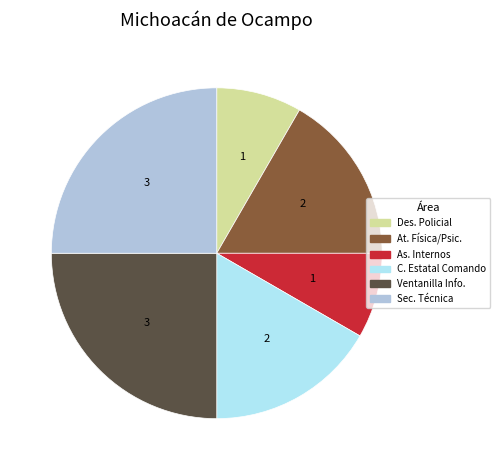

Does any single category account for the majority?

No